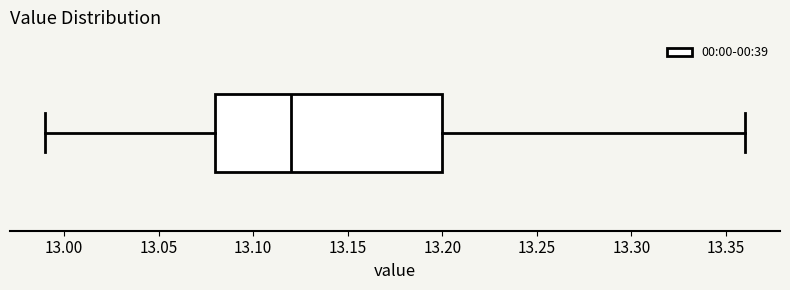

Where does the median line of the box sit on the x-axis? The values are not printed on the chart, so give them approximately, as read against the axis.

13.12